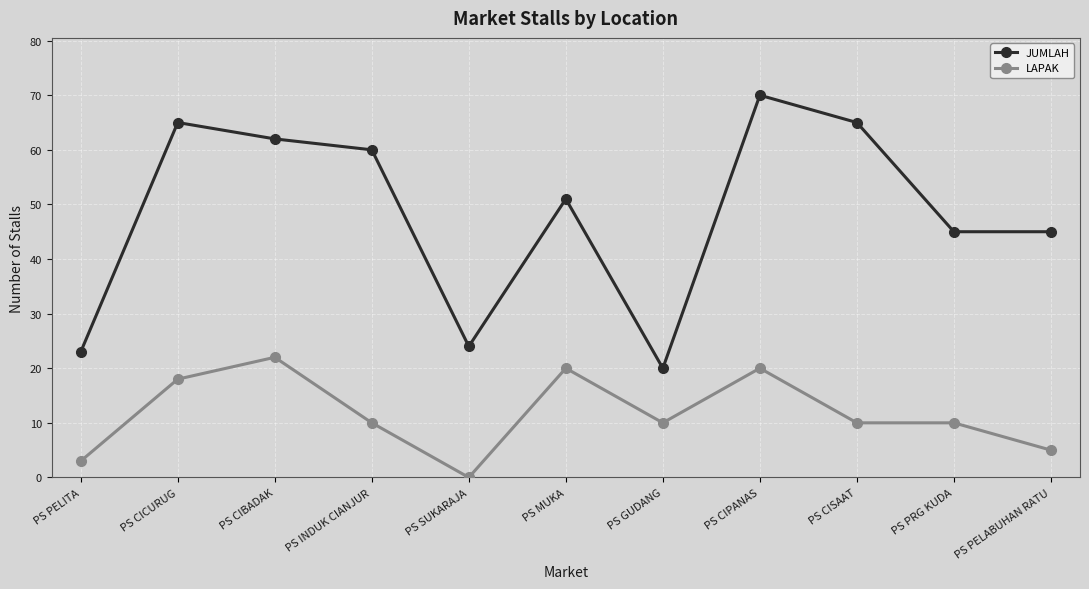

Where is the first local maximum for JUMLAH?

PS CICURUG